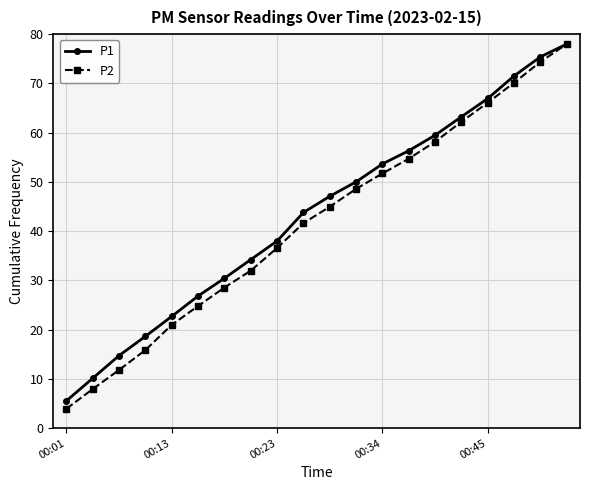

What is the smallest value displayed?

3.9